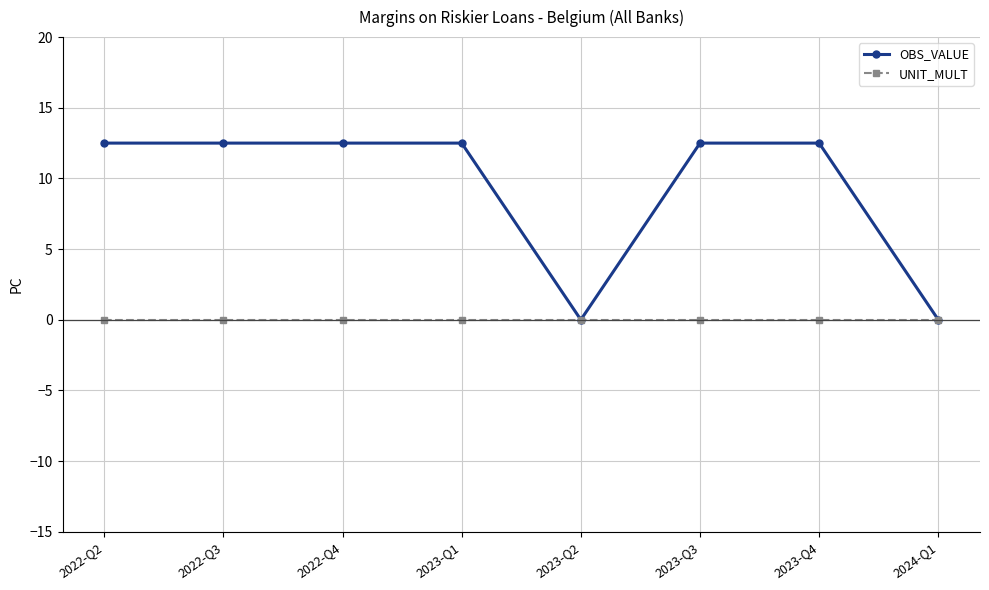

At how many categories does at least one series exceed 2?

6